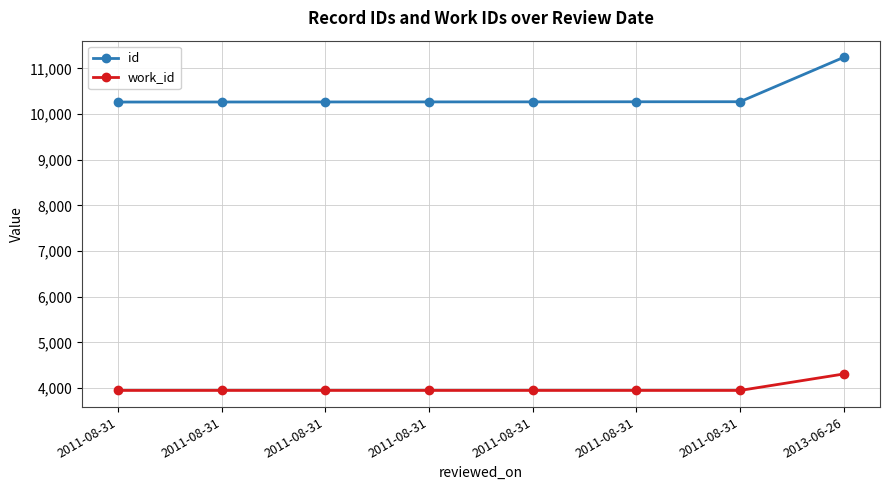

How many lines are shown in the chart?

2